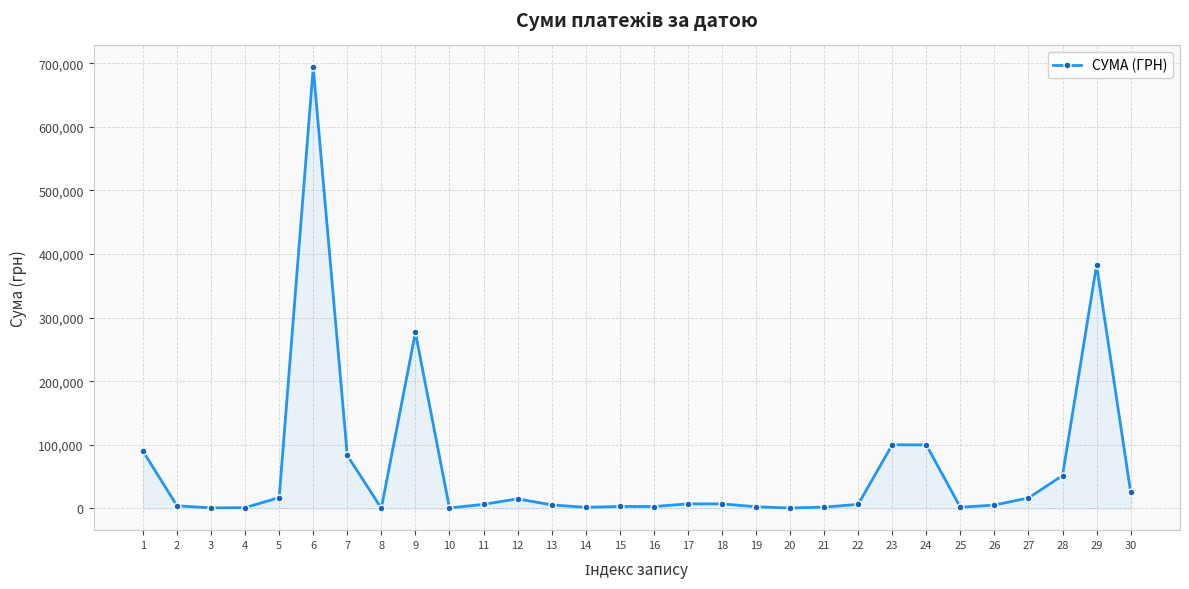

What is the minimum value shown in the chart?

246.1